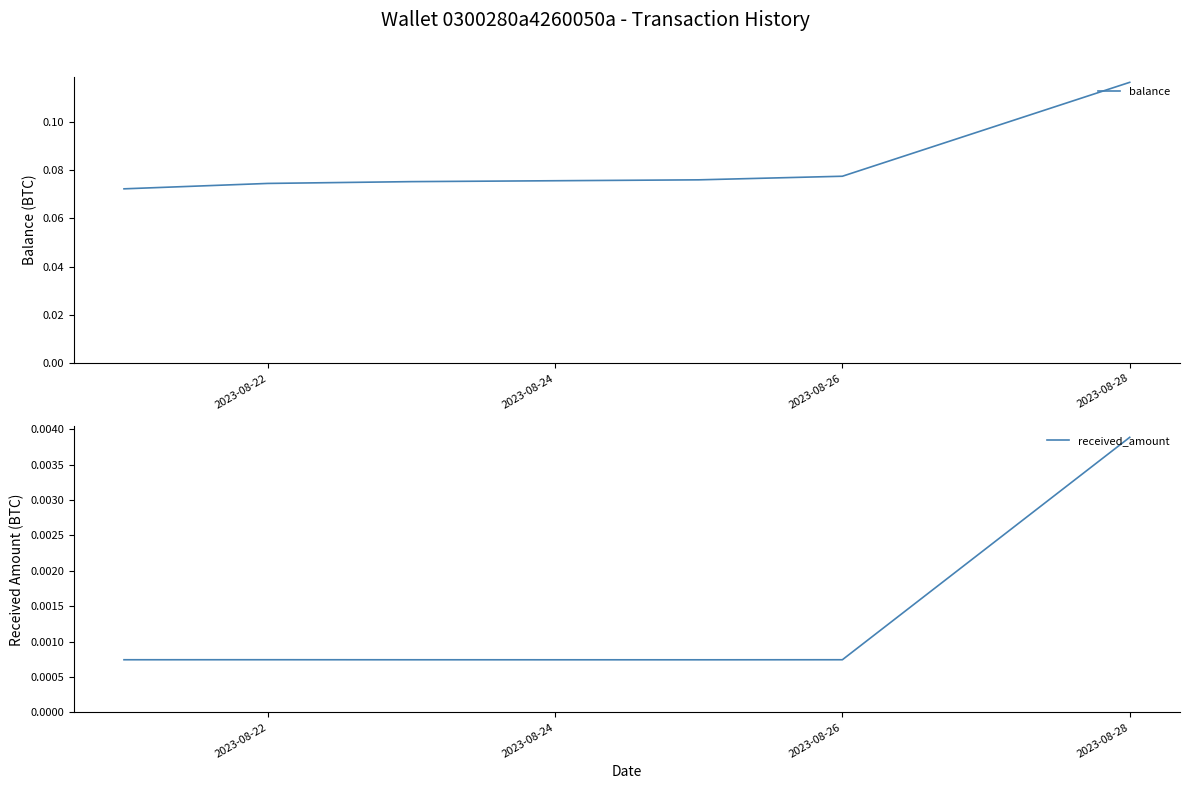

Is it true that balance equals 0.2 at 2023-08-28?

False